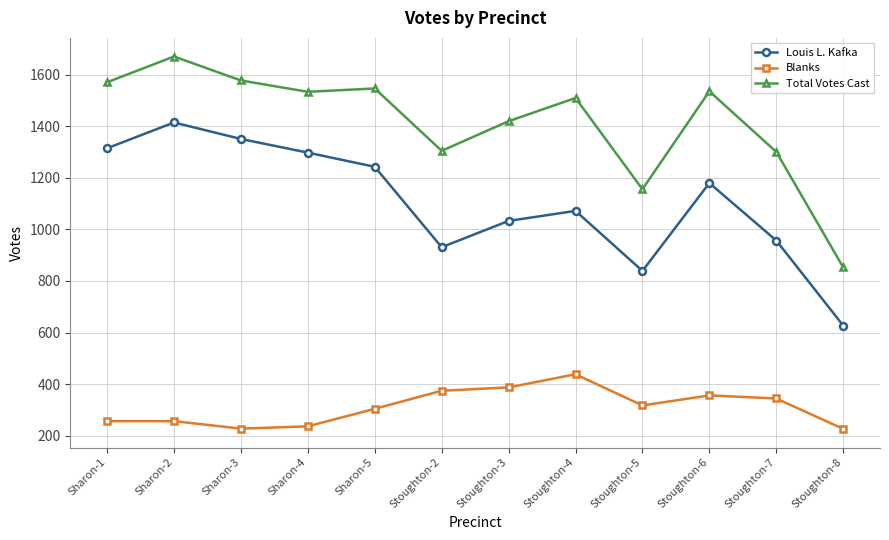

Which category has the highest value across all series?

Sharon-2